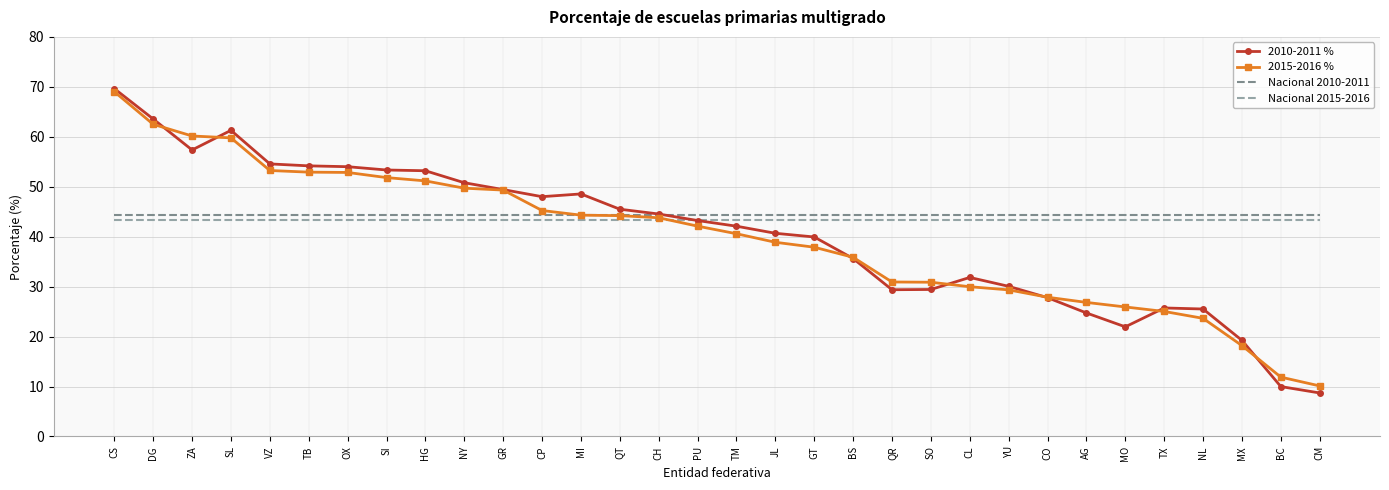

After their last crossing, which series has the higher values: Nacional 2015-2016 or 2015-2016 %?

Nacional 2015-2016